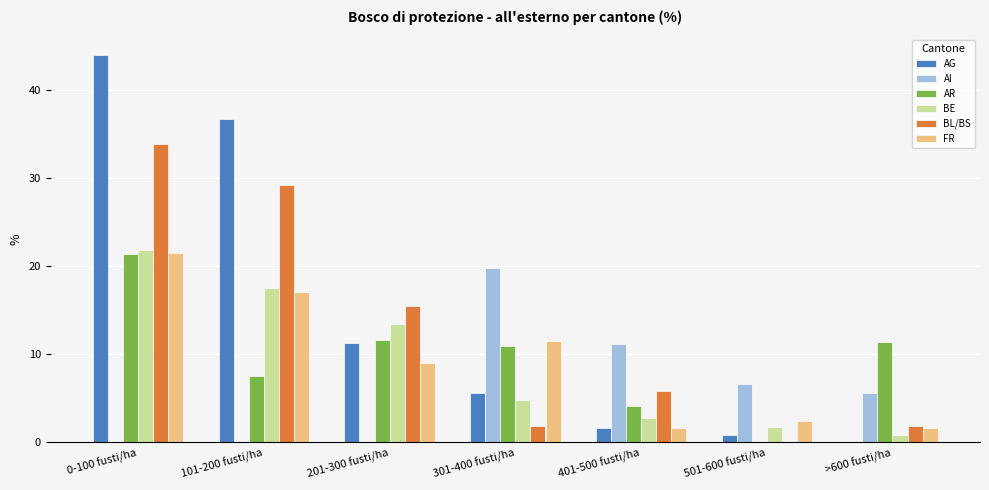

The AG series shows 3.3 at 301-400 fusti/ha. True or false?

False